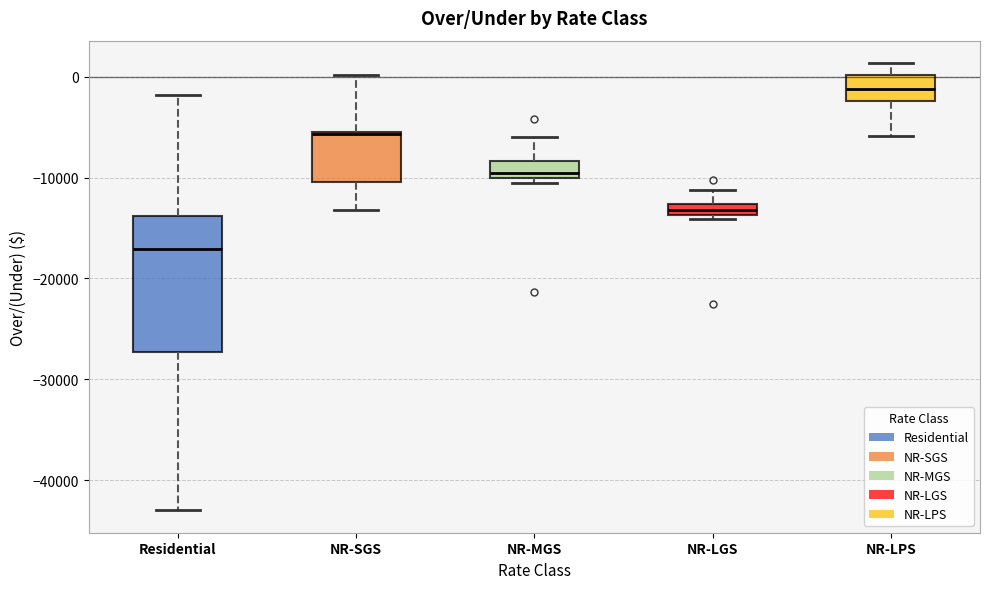

Which box is the tallest, from its lower edge to its upper edge?

Residential